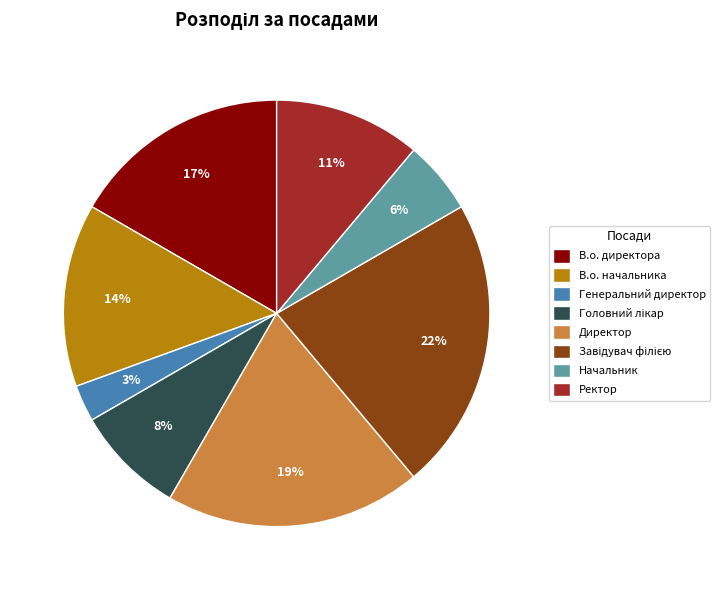

Which has a higher value, Генеральний директор or В.о. директора?

В.о. директора